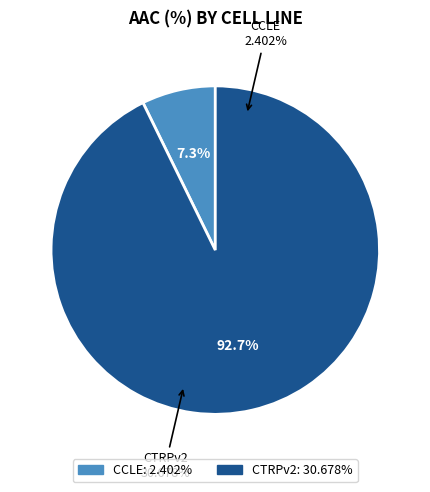

Count the number of slices in the pie.

2